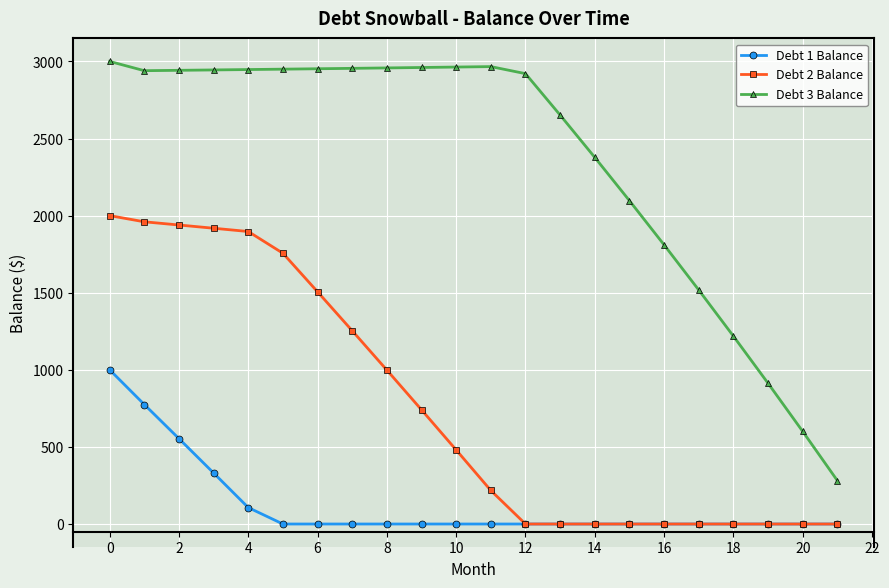

What is the maximum value shown in the chart?

3000.0